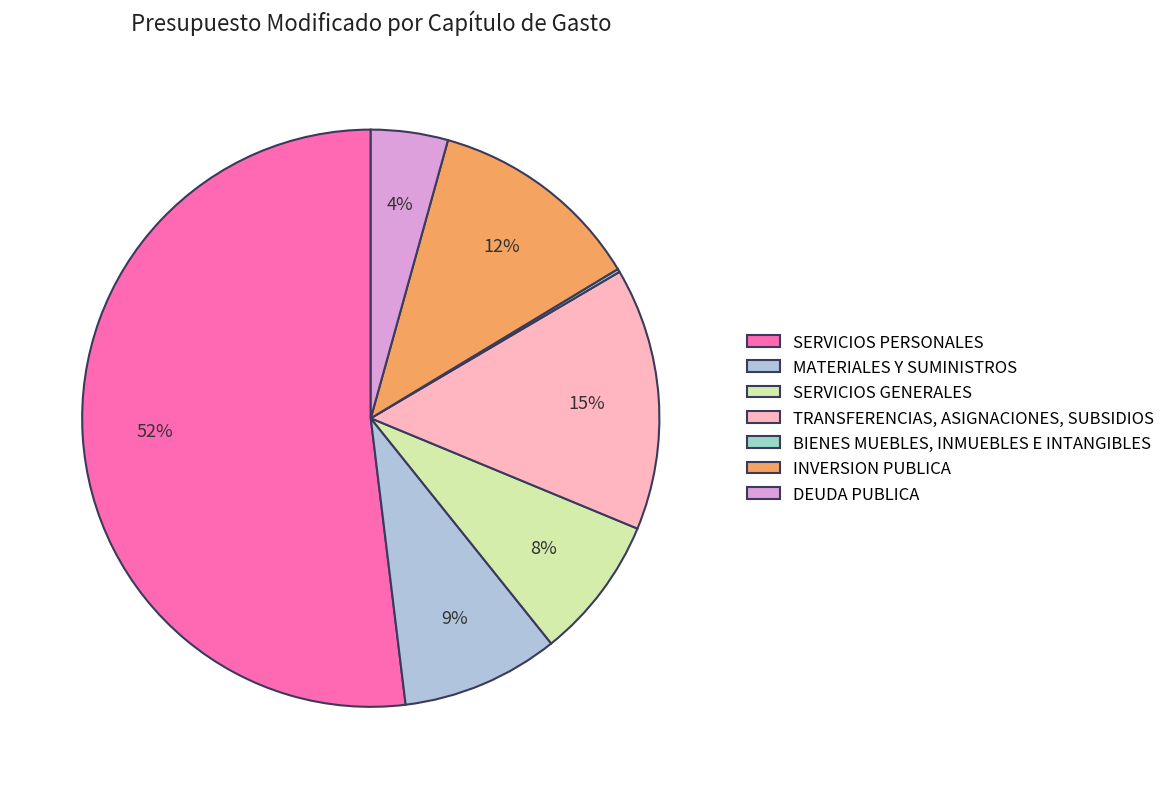

What percentage do BIENES MUEBLES, INMUEBLES E INTANGIBLES and INVERSION PUBLICA together represent?

12.2%